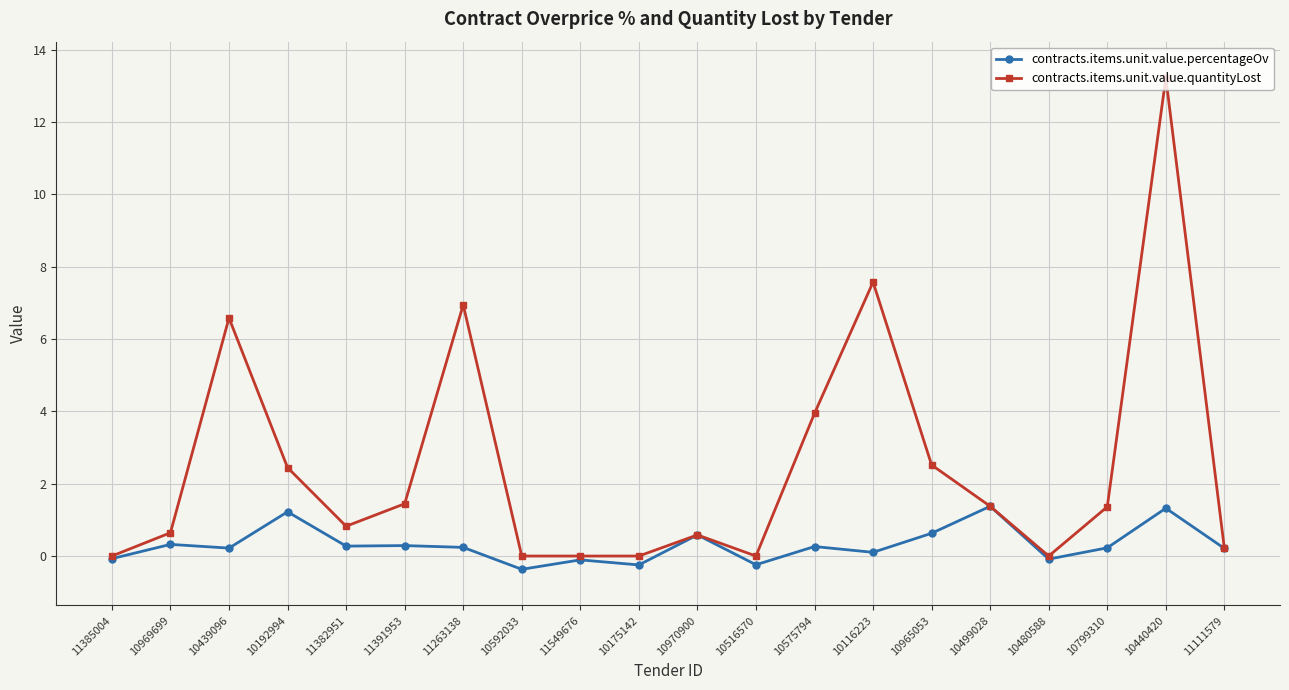

Which series has the widest spread of values?

contracts.items.unit.value.quantityLost